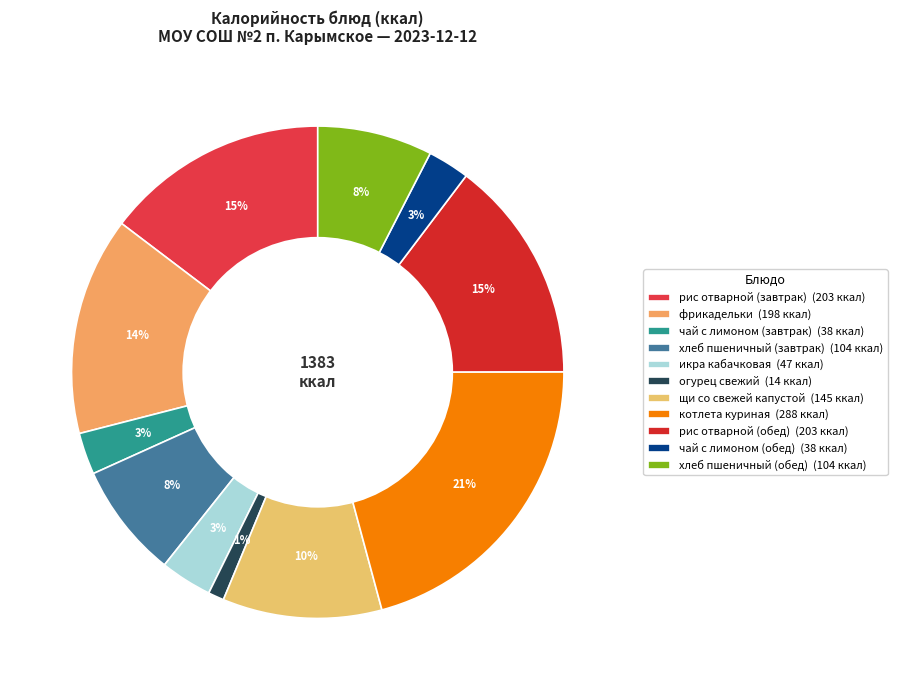

What is the smallest slice in the pie chart?

огурец свежий